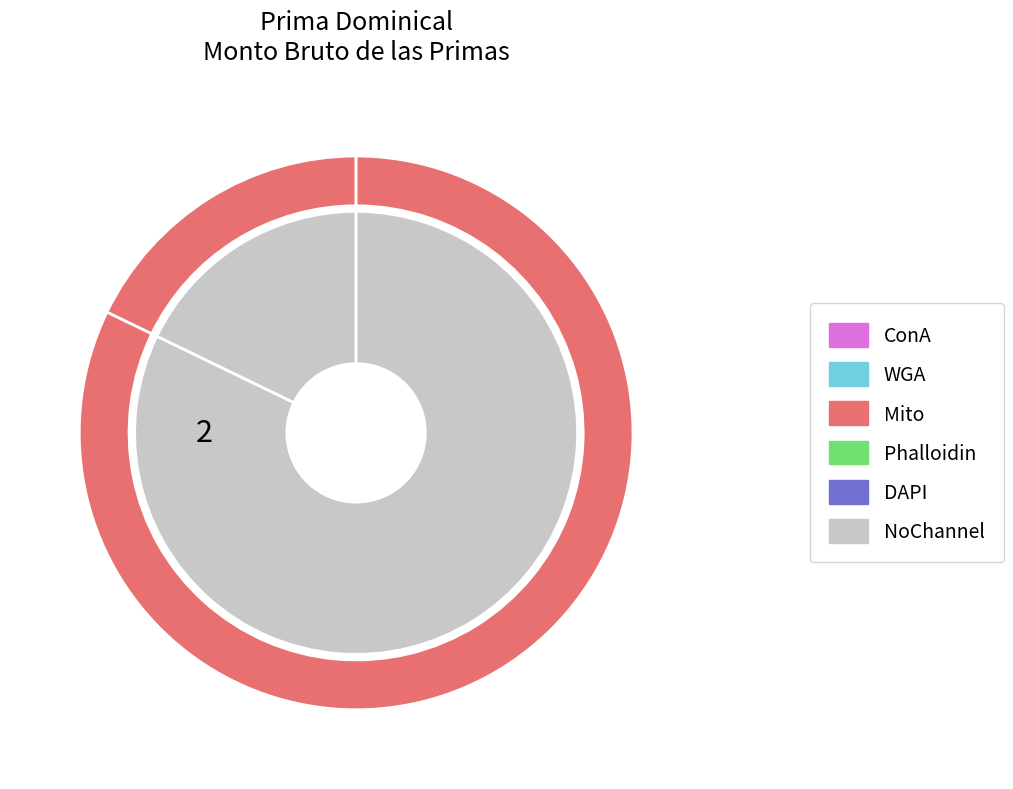

Is Prima Dominical (16) the majority of the pie?

No